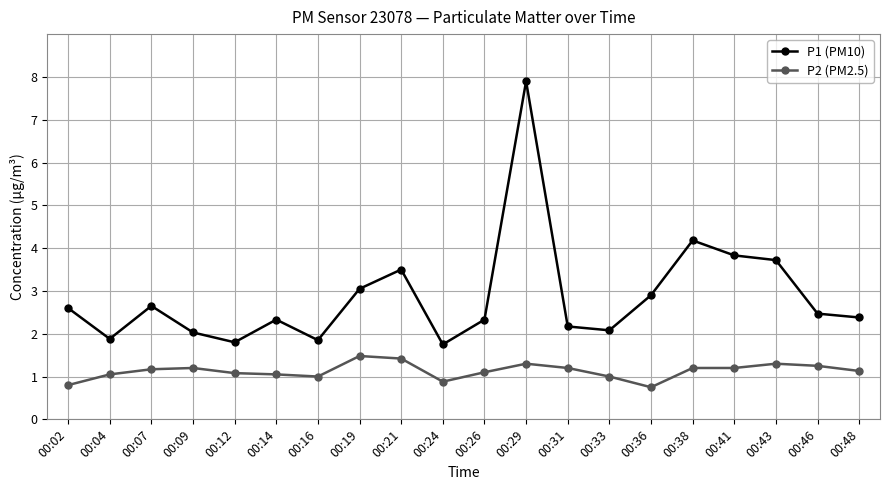

Count the number of data series in this chart.

2